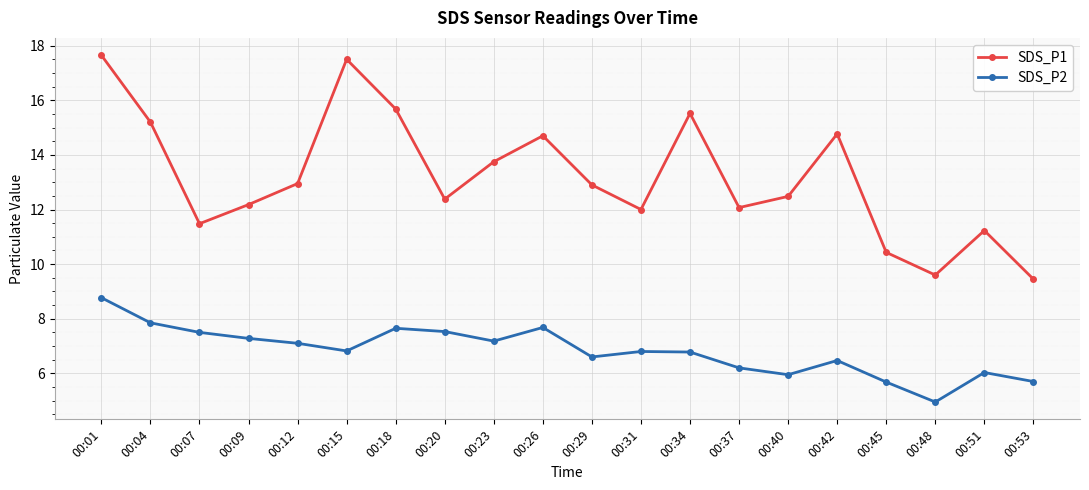

In SDS_P2, how many points are higher than both neighbors (excluding endpoints)?

5